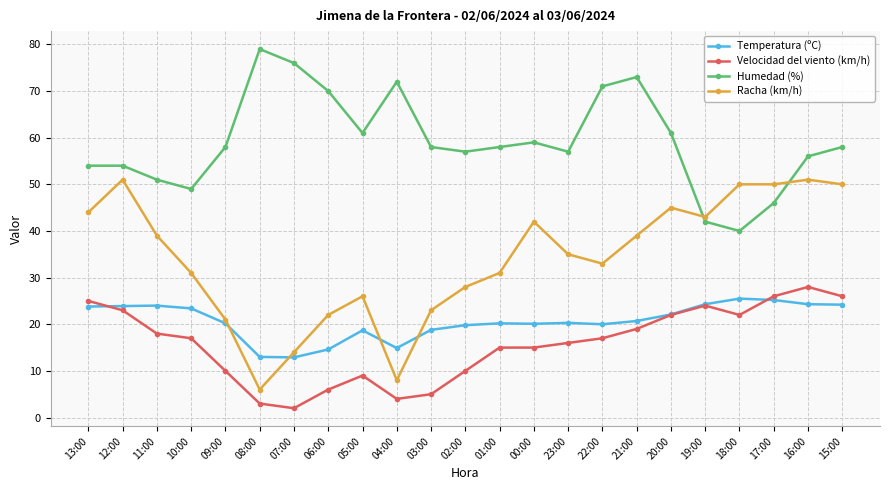

How many series are shown in this chart?

4